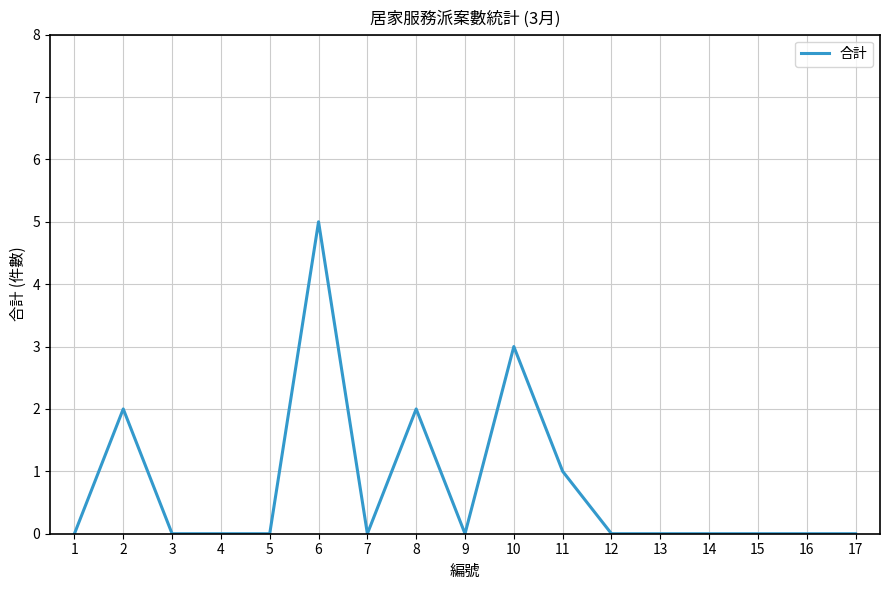

The chart shows a value of 5 at 6. True or false?

True